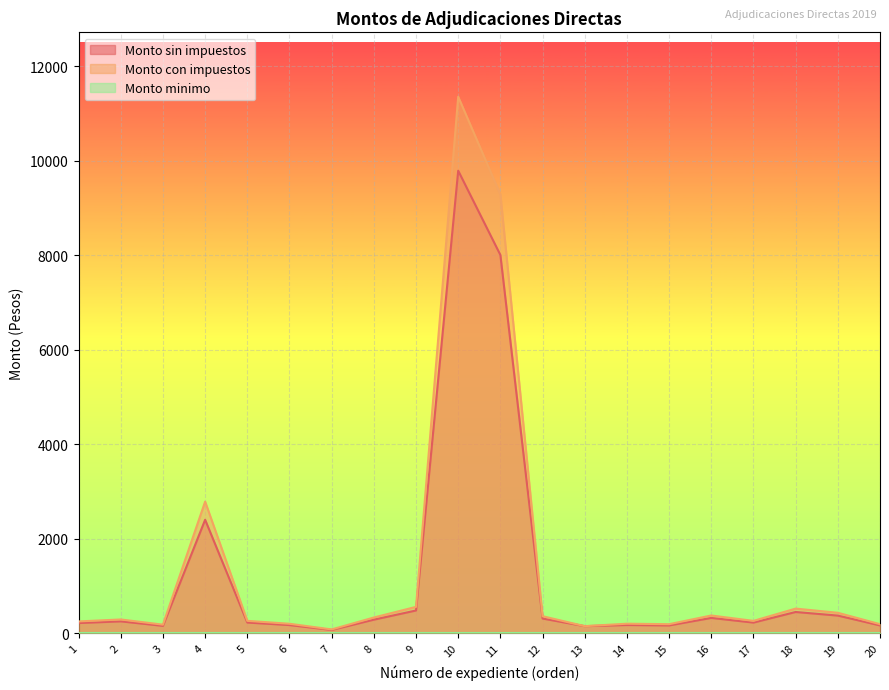

What is the difference between the maximum and minimum values in the Monto sin impuestos series?

9719.9